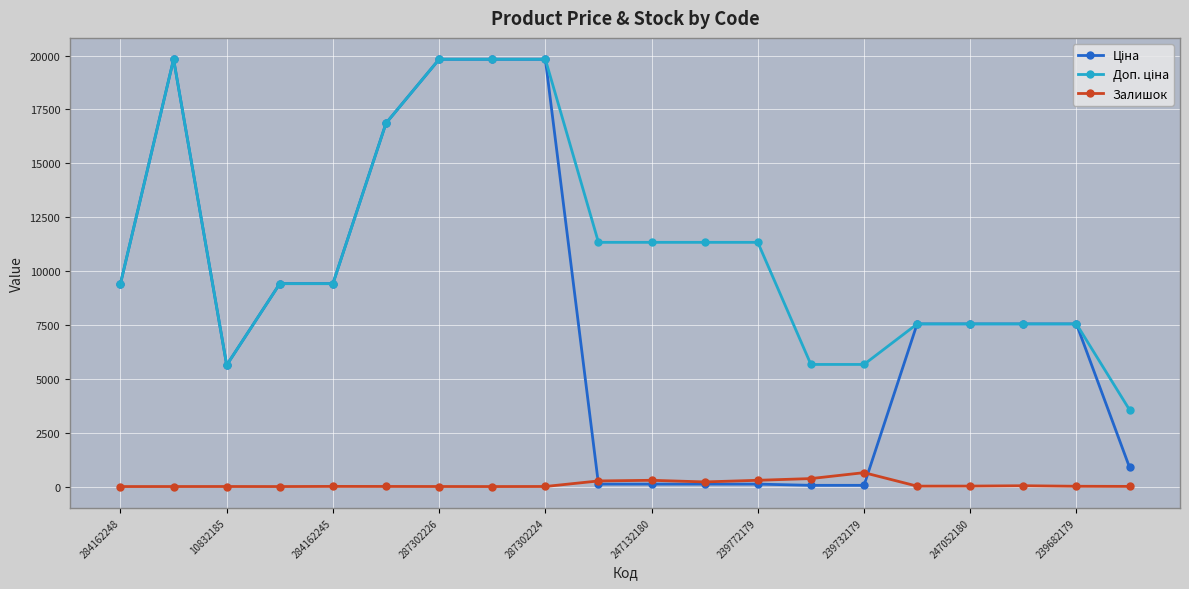

What is the value of the Залишок point at the 10th from the left?

260.0